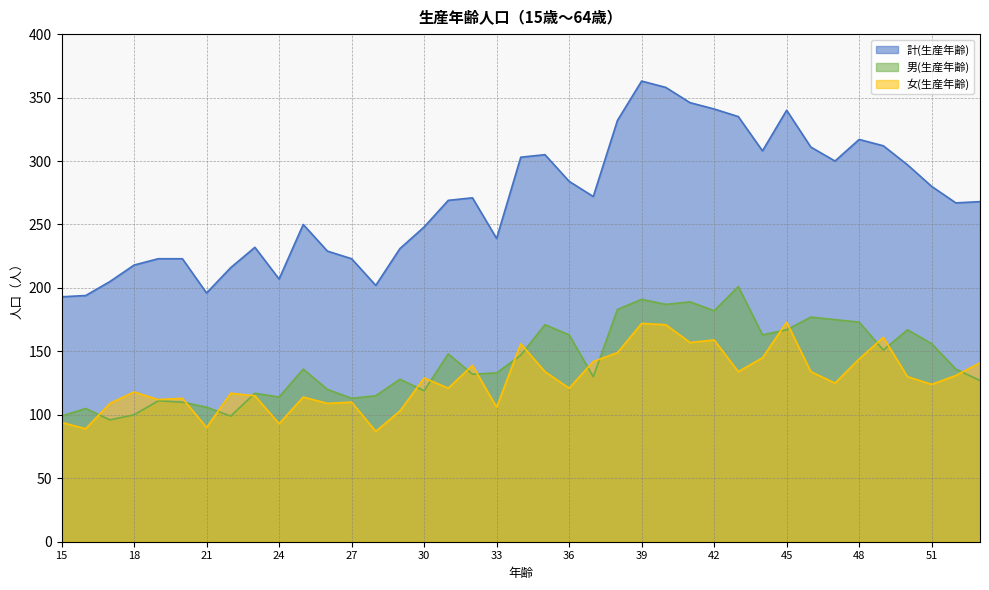

Is the value of 女(生産年齢) at 24 greater than the value of 男(生産年齢) at 36?

No